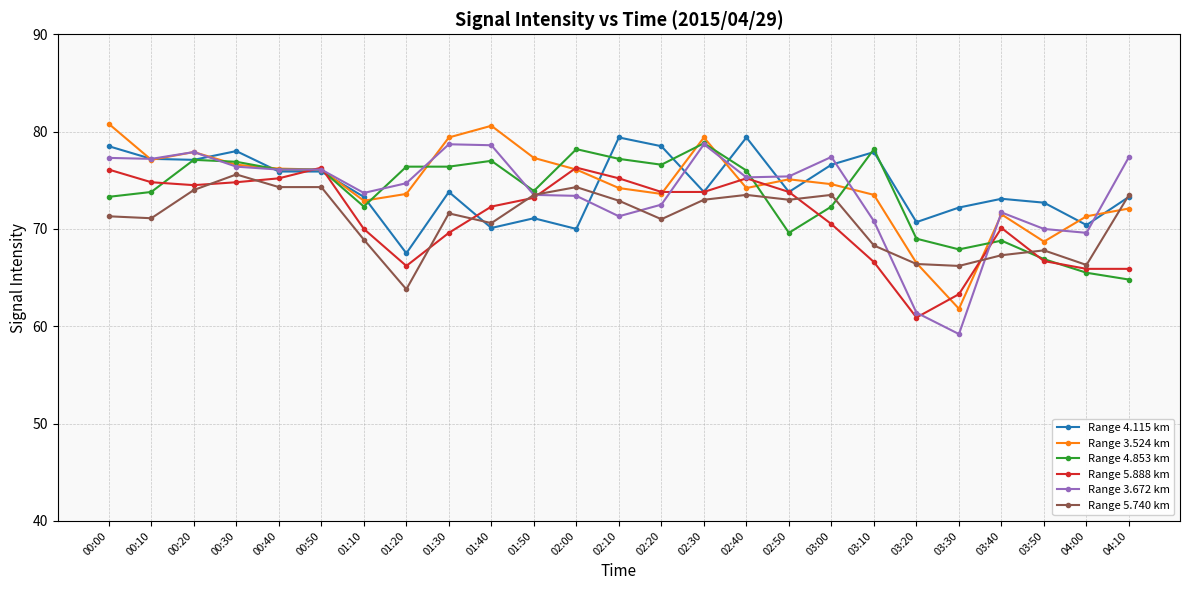

True or false: Range 3.672 km has more than 1 interior local peaks.

True